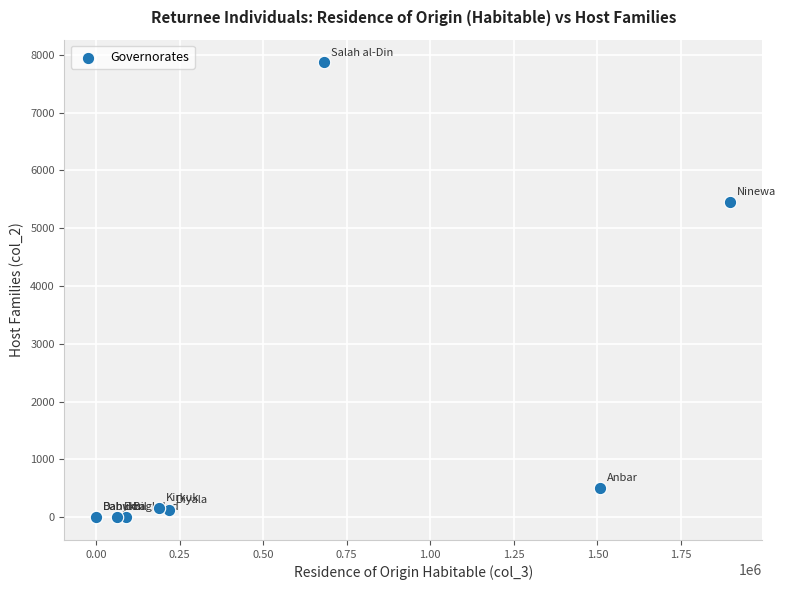

What Y value in the scatter plot is closest to 3933?

5454